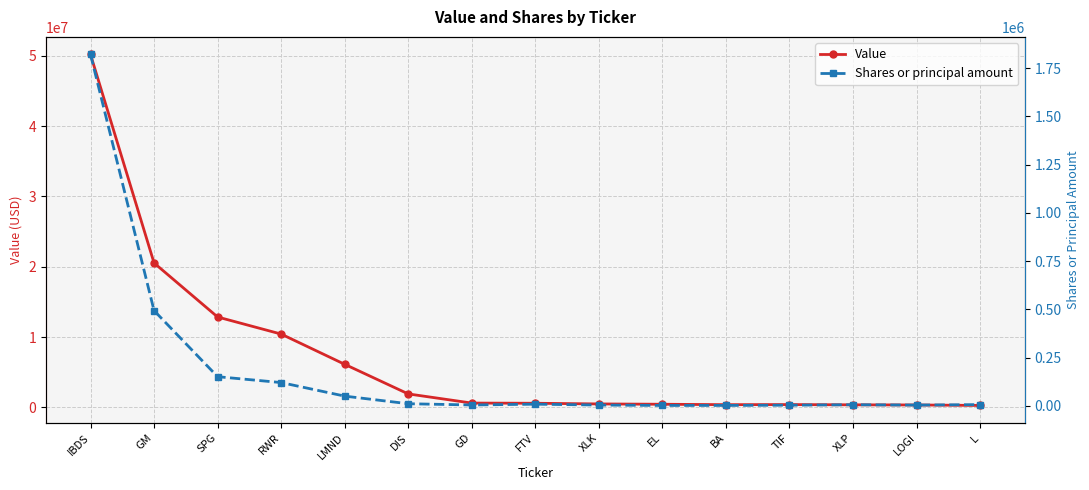

Which series has the largest total across all categories?

Value